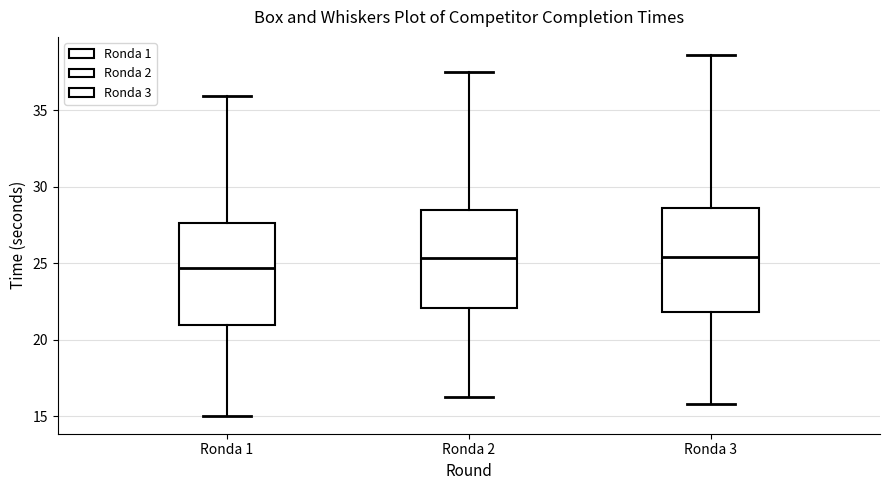

Where does the upper whisker of the box for Ronda 2 end on the y-axis? The values are not printed on the chart, so give them approximately, as read against the axis.

37.5